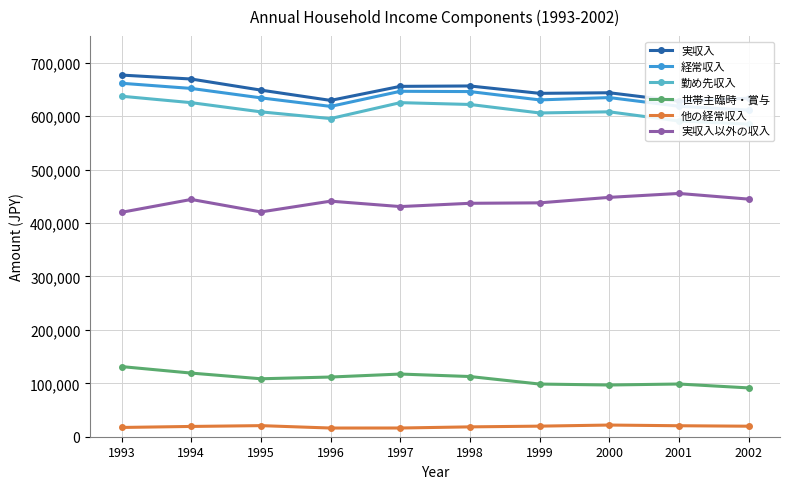

What is the difference between the maximum and second lowest values in the 他の経常収入 series?

5552